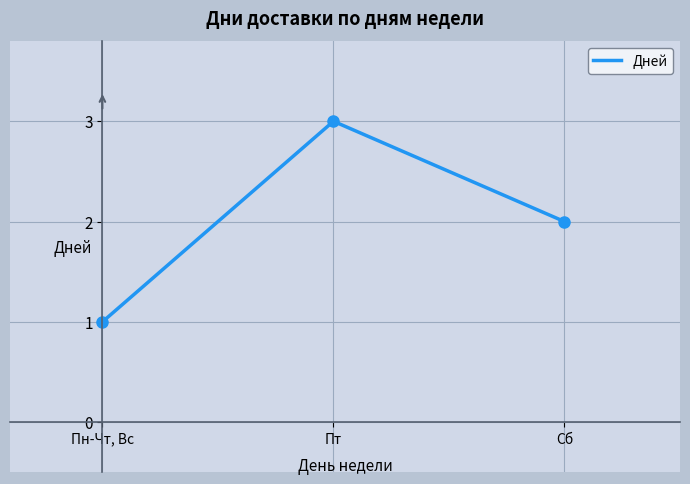

What is the sum of all values?

6